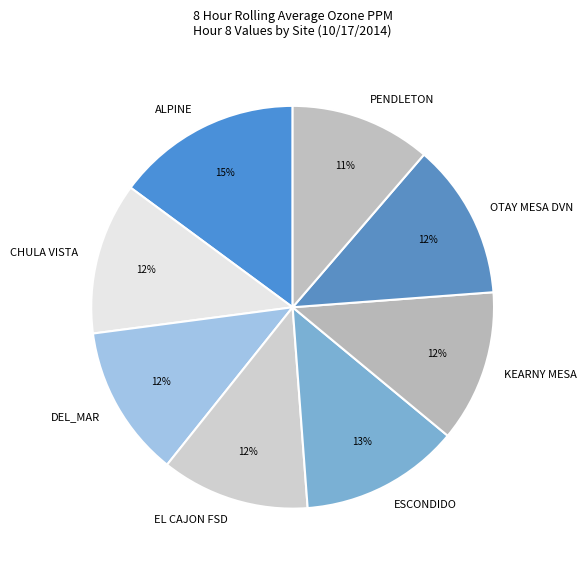

Which slice is the smallest?

PENDLETON